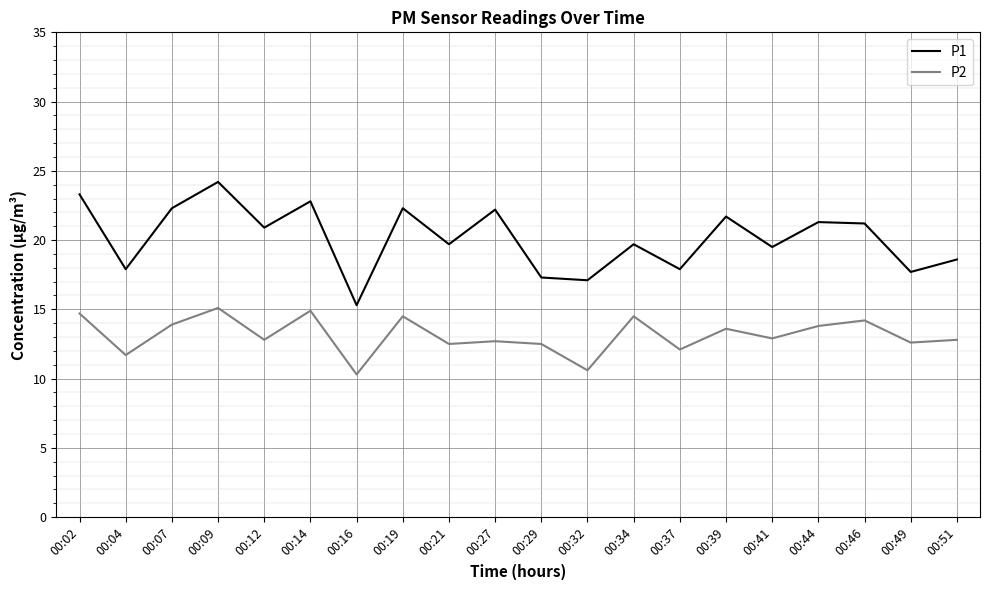

At 00:04, list the series in order from smallest to largest.

P2, P1